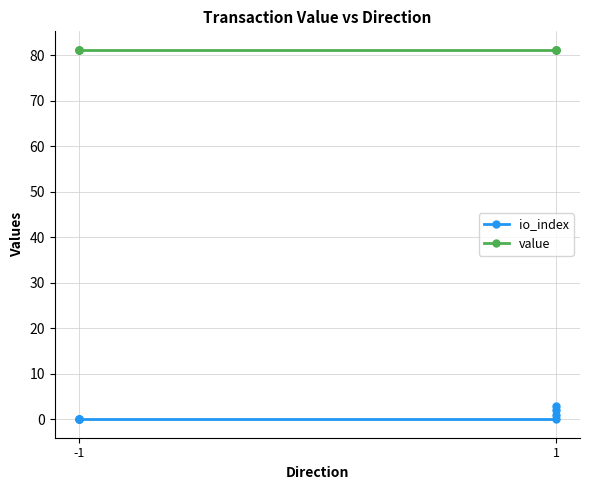

Is it true that io_index equals 4.3 at 1?

False